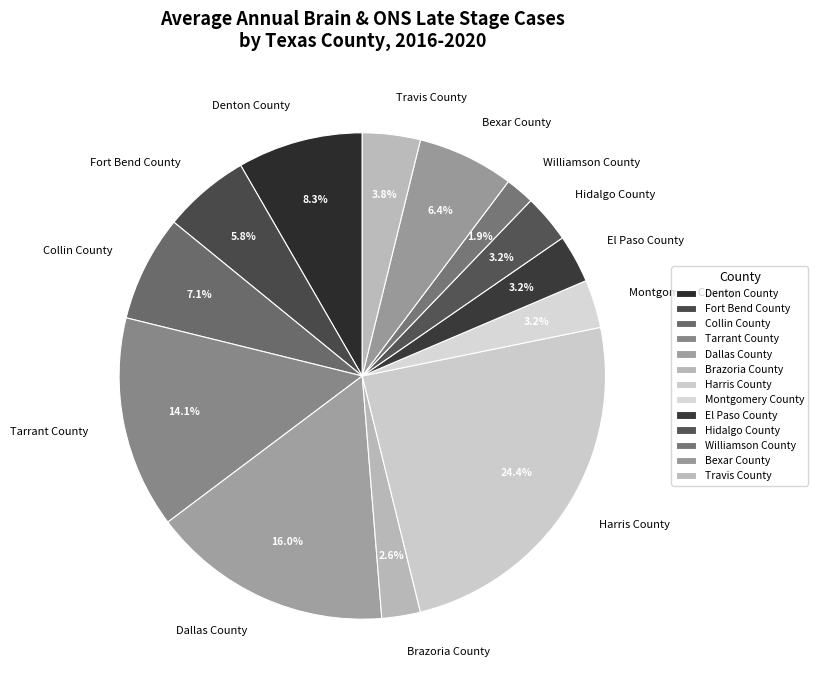

To the nearest percent, what portion does Williamson County represent?

2%